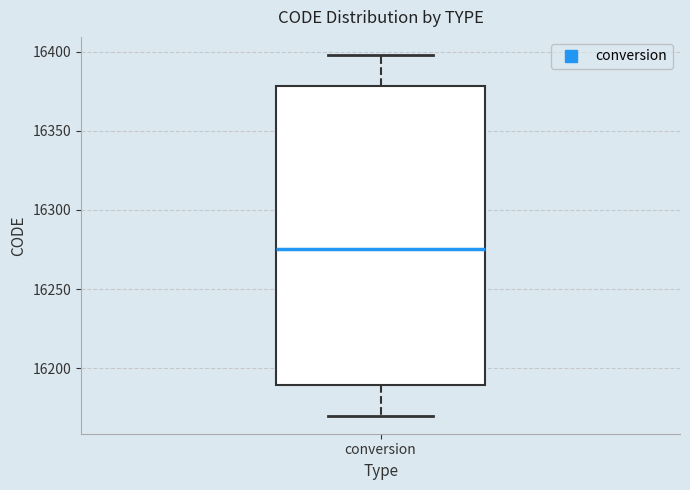

Where does the upper whisker of the box for conversion end on the y-axis? The values are not printed on the chart, so give them approximately, as read against the axis.

16400